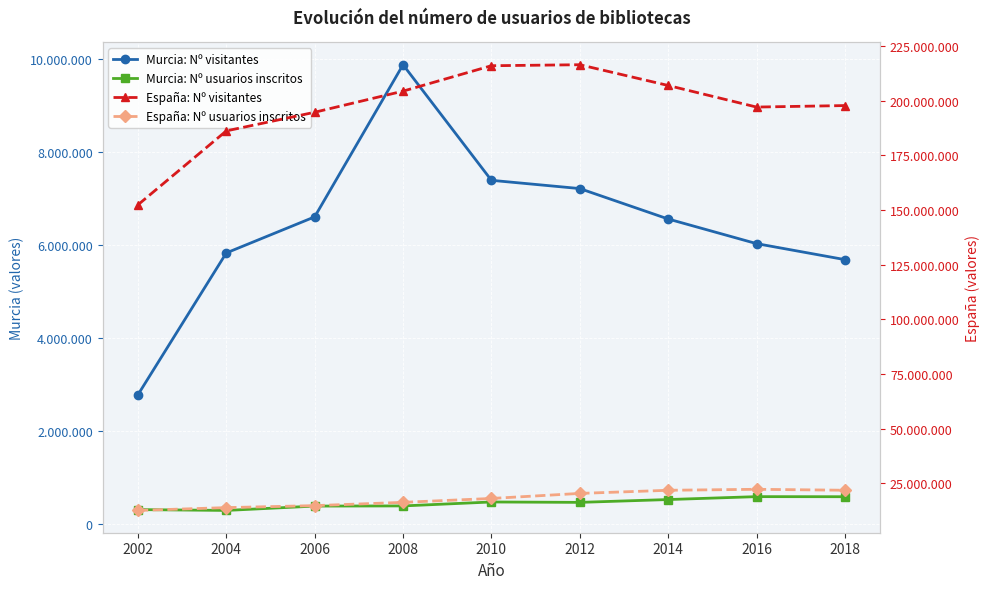

Rank the series by their maximum value, from highest to lowest.

España: Nº visitantes, España: Nº usuarios inscritos, Murcia: Nº visitantes, Murcia: Nº usuarios inscritos